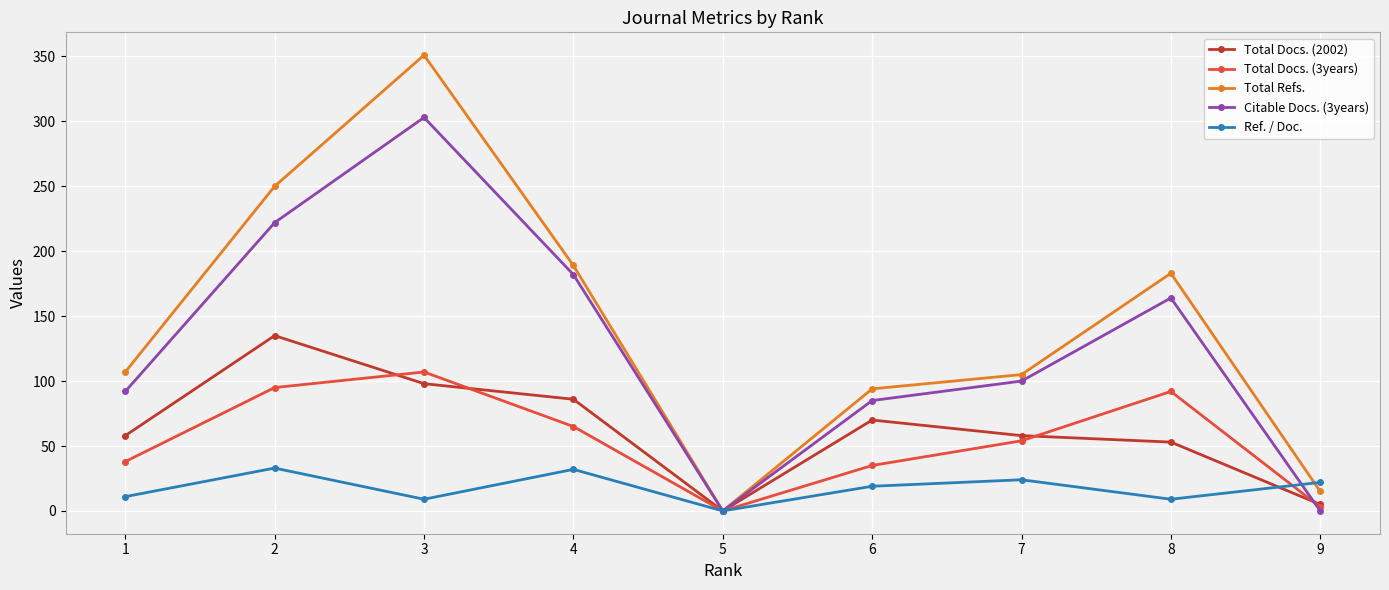

At 5, list the series in order from smallest to largest.

Total Docs. (2002), Total Docs. (3years), Total Refs., Citable Docs. (3years), Ref. / Doc.